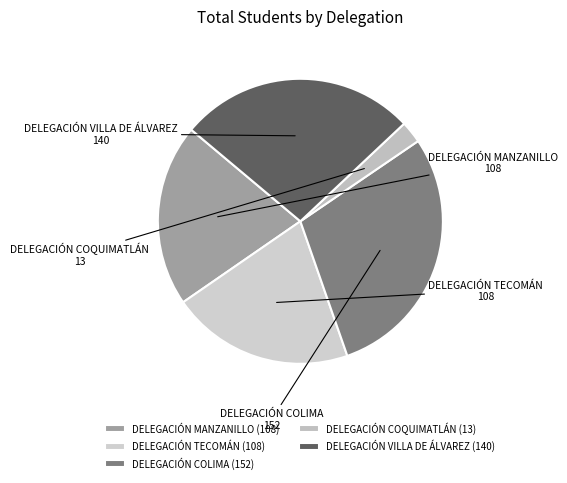

Do DELEGACIÓN COQUIMATLÁN and DELEGACIÓN MANZANILLO together represent more than half of the pie?

No